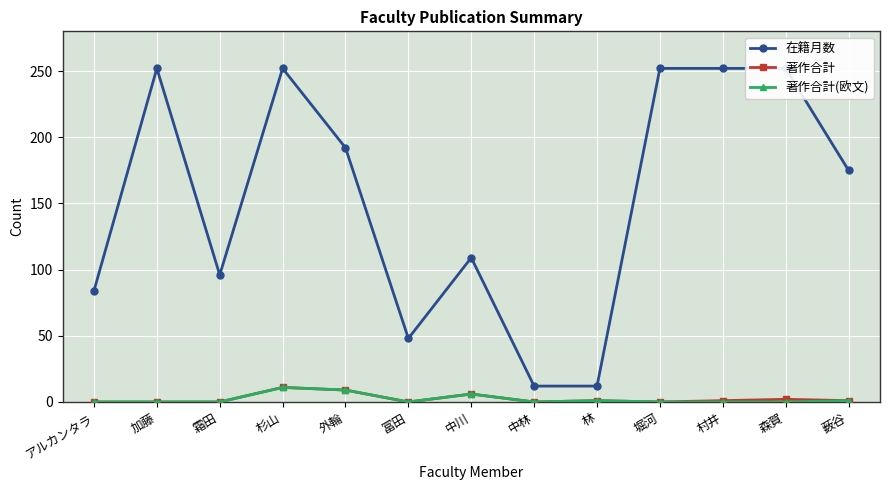

In 著作合計, how many points are lower than both neighbors (excluding endpoints)?

3